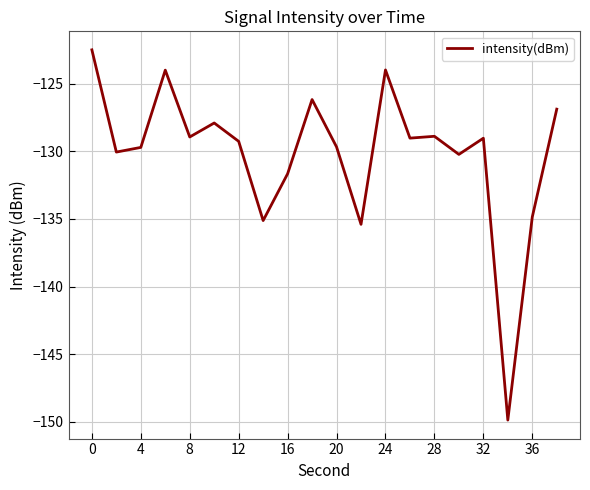

What is the minimum value shown in the chart?

-149.9